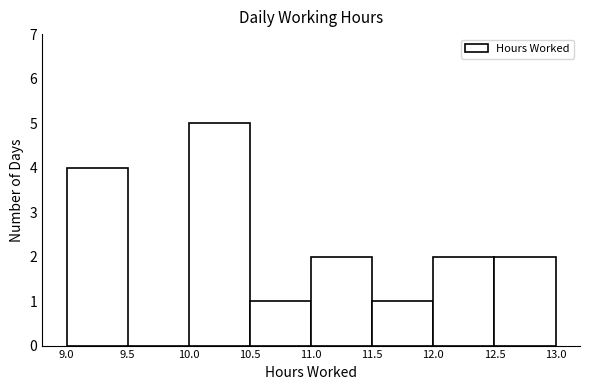

Reading left to right, transcribe this chart: for each bar, give the range it covers on the x-axis and its height. The values are not printed on the chart, so give them approximately, as read against the axis.

9.0 to 9.5: 4
9.5 to 10.0: 0
10.0 to 10.5: 5
10.5 to 11.0: 1
11.0 to 11.5: 2
11.5 to 12.0: 1
12.0 to 12.5: 2
12.5 to 13.0: 2